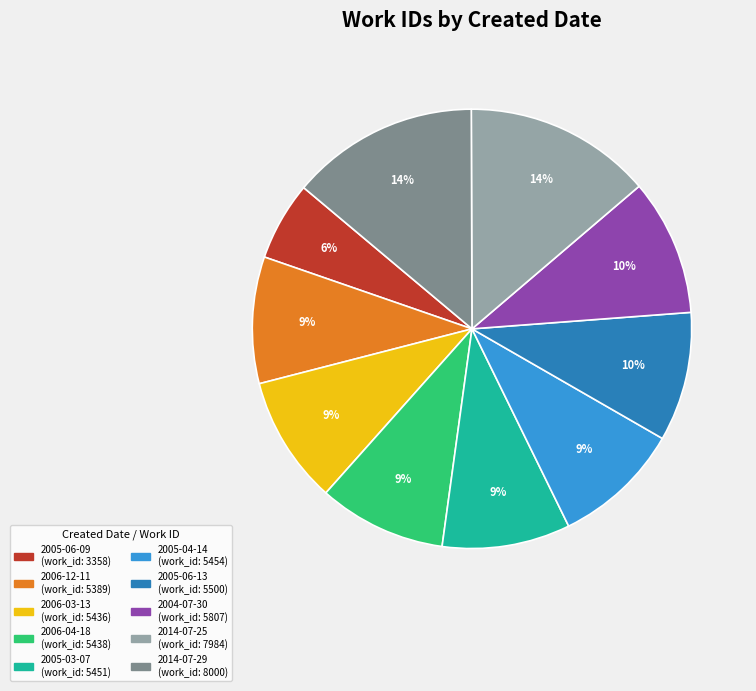

Is there a majority slice in this chart?

No